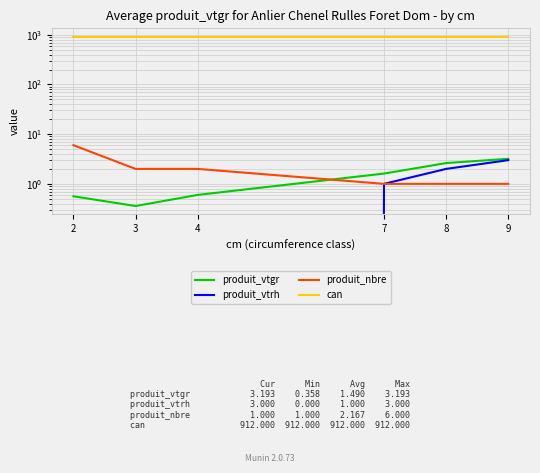

Rank the series at 8 from highest to lowest value.

can, produit_vtgr, produit_vtrh, produit_nbre